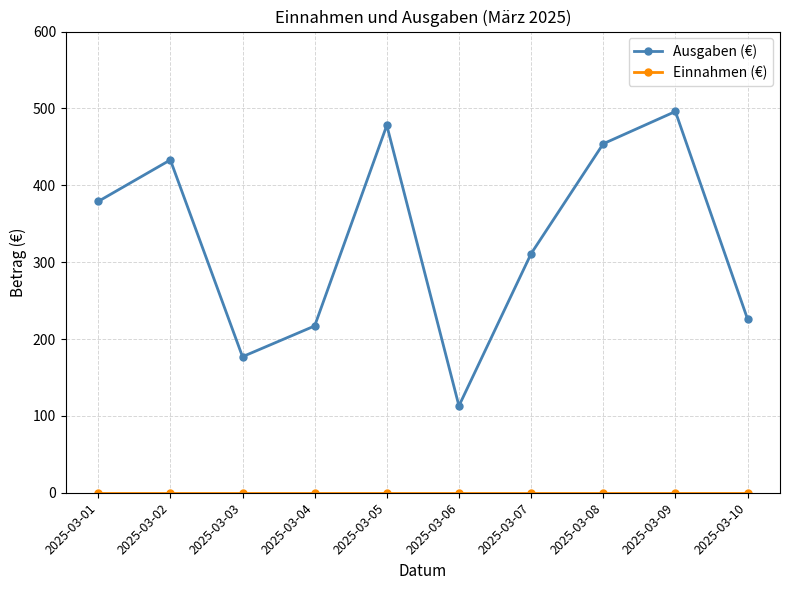

Between 2025-03-02 and 2025-03-04, which series saw the biggest shift?

Ausgaben (€)